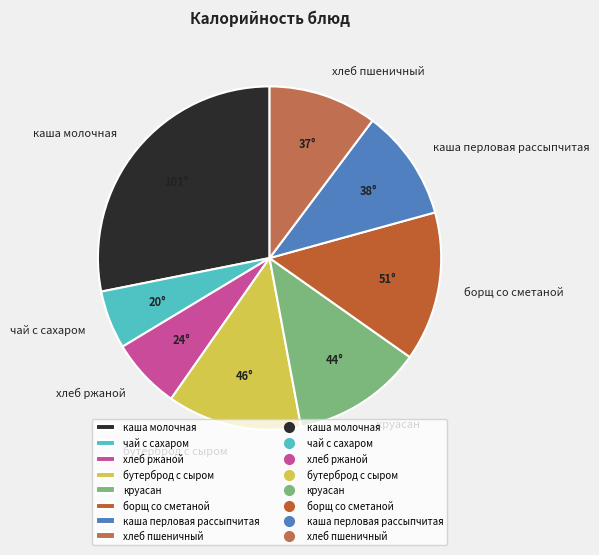

Is it true that круасан is 1% of the pie?

False